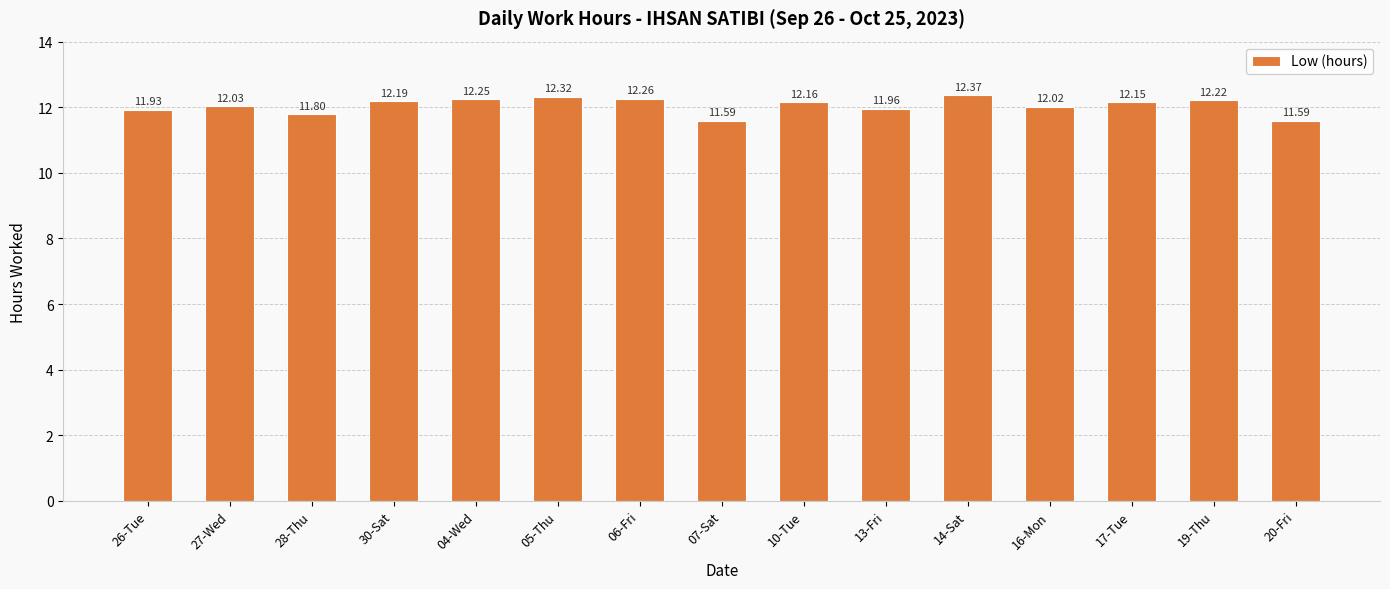

What is the difference between the maximum and minimum values?

0.8